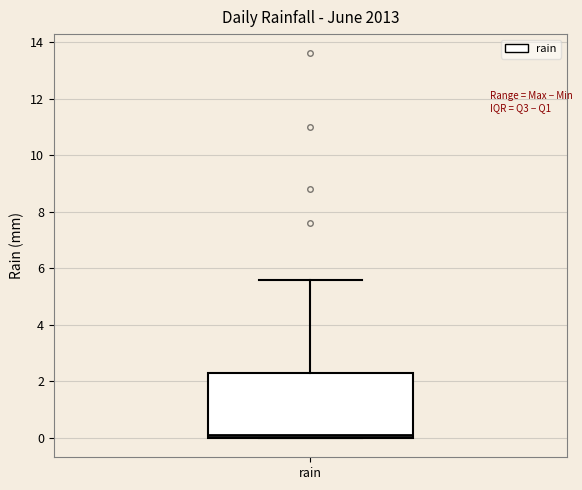

Transcribe this box plot: give where the median line is, the range the box spans, and where the two whiskers end, as read against the y-axis. The values are not printed on the chart, so give them approximately, as read against the axis.

median 0.2, box 0.0 to 2.4, whiskers 0.0 to 5.6